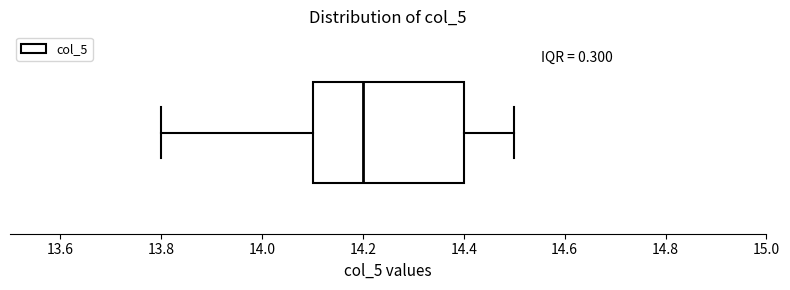

Read this box plot against the x-axis: the position of the median line, the range covered by the box, and the ends of both whiskers. The values are not printed on the chart, so give them approximately, as read against the axis.

median 14.2, box 14.1 to 14.4, whiskers 13.8 to 14.5